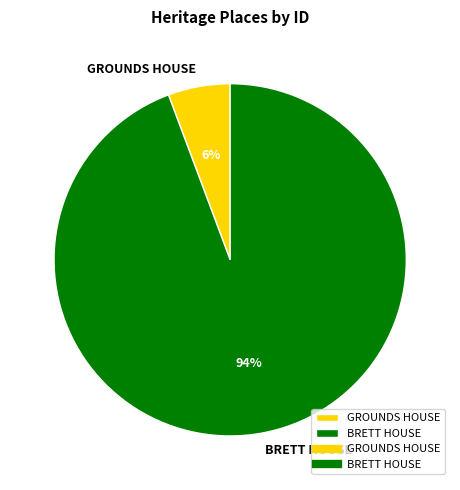

The GROUNDS HOUSE slice represents 1% of the pie. True or false?

False